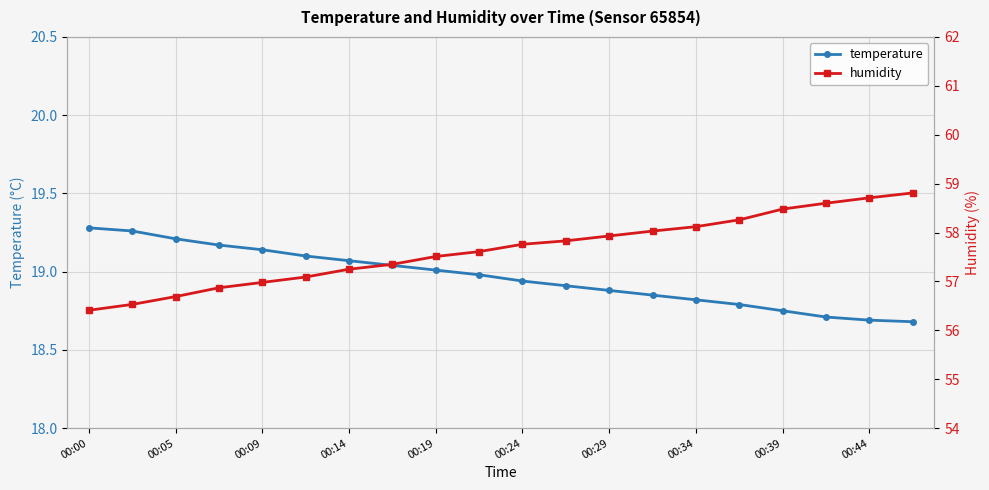

Which series has the largest range (max minus min)?

humidity